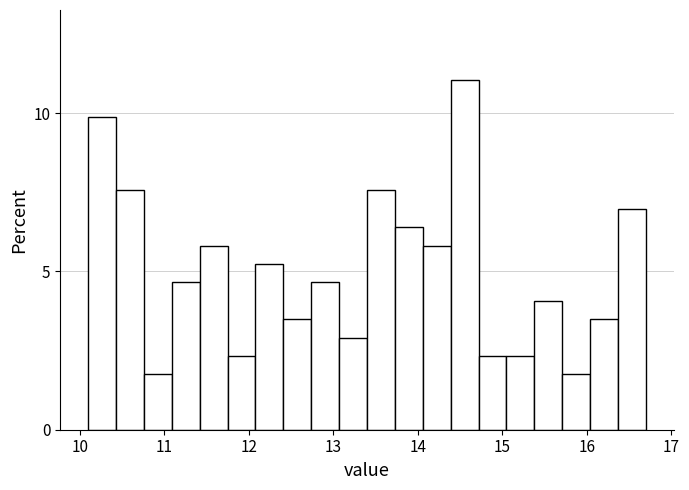

Read against the x-axis, roughly where is the centre of the tallest bar?

14.6